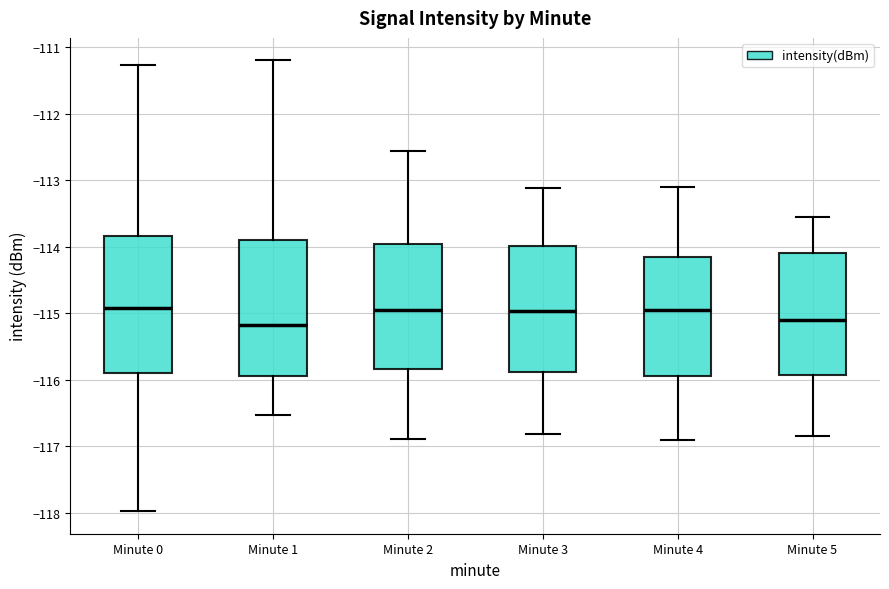

Reading left to right, transcribe this box plot: for each box, give where its median line is, the range the box spans, and where its two whiskers end, as read against the y-axis. The values are not printed on the chart, so give them approximately, as read against the axis.

Minute 0: median -114.9, box -115.9 to -113.8, whiskers -118.0 to -111.3
Minute 1: median -115.2, box -116.0 to -113.9, whiskers -116.5 to -111.2
Minute 2: median -115.0, box -115.8 to -114.0, whiskers -116.9 to -112.6
Minute 3: median -115.0, box -115.9 to -114.0, whiskers -116.8 to -113.1
Minute 4: median -114.9, box -115.9 to -114.1, whiskers -116.9 to -113.1
Minute 5: median -115.1, box -115.9 to -114.1, whiskers -116.8 to -113.5